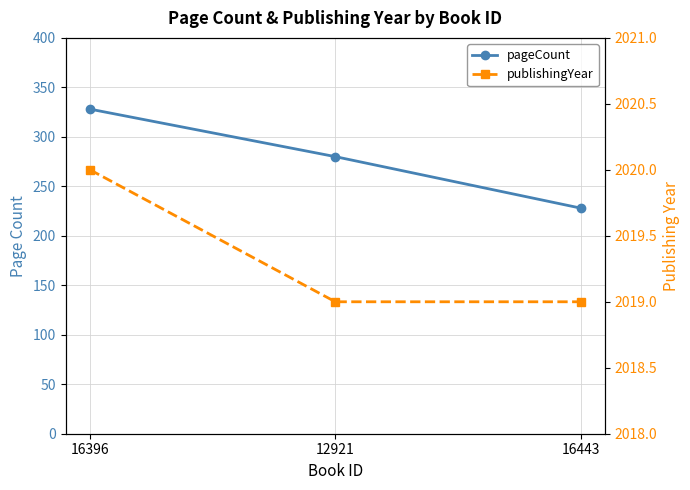

True or false: pageCount has a value of 205 at 16396.

False